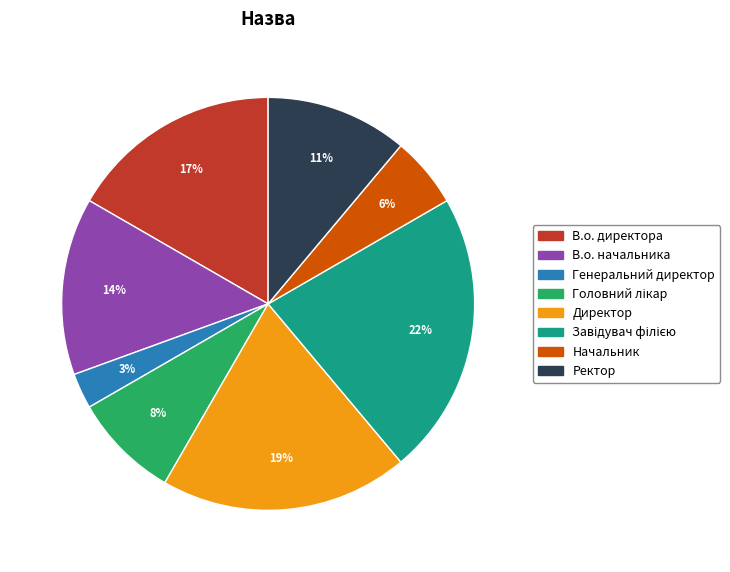

What percentage is the В.о. начальника slice, to the nearest percent?

14%